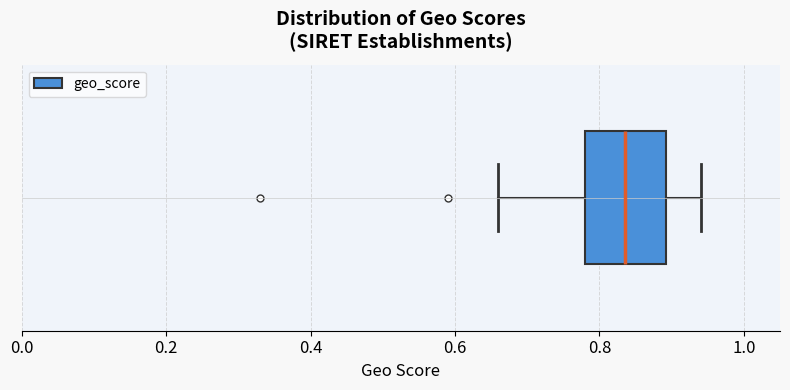

Read this box plot against the x-axis: the position of the median line, the range covered by the box, and the ends of both whiskers. The values are not printed on the chart, so give them approximately, as read against the axis.

median 0.84, box 0.78 to 0.90, whiskers 0.66 to 0.94